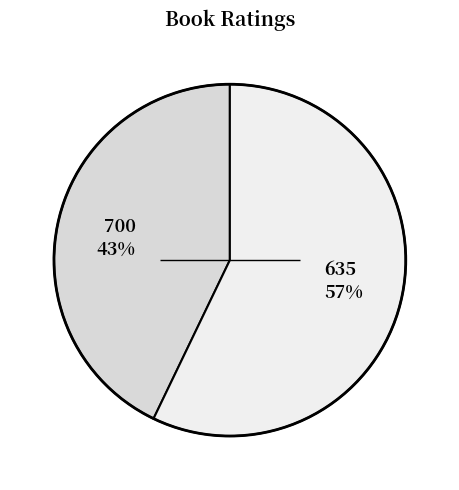

Count the number of slices in the pie.

2